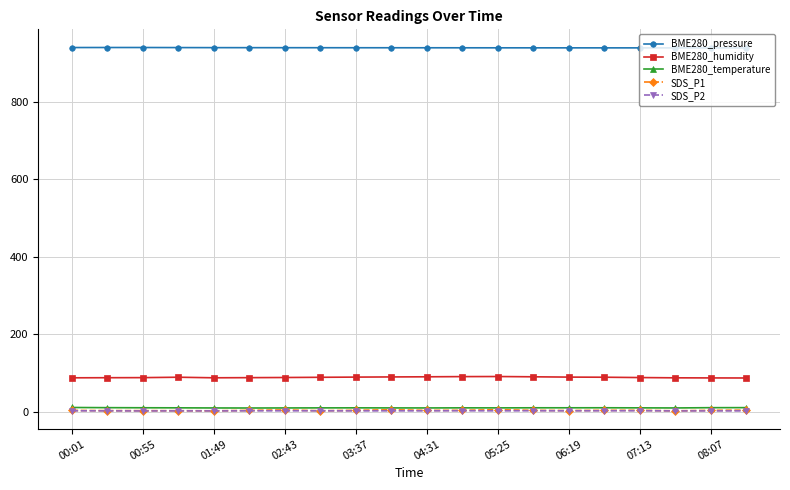

Is this an area chart (filled region under the line)?

No